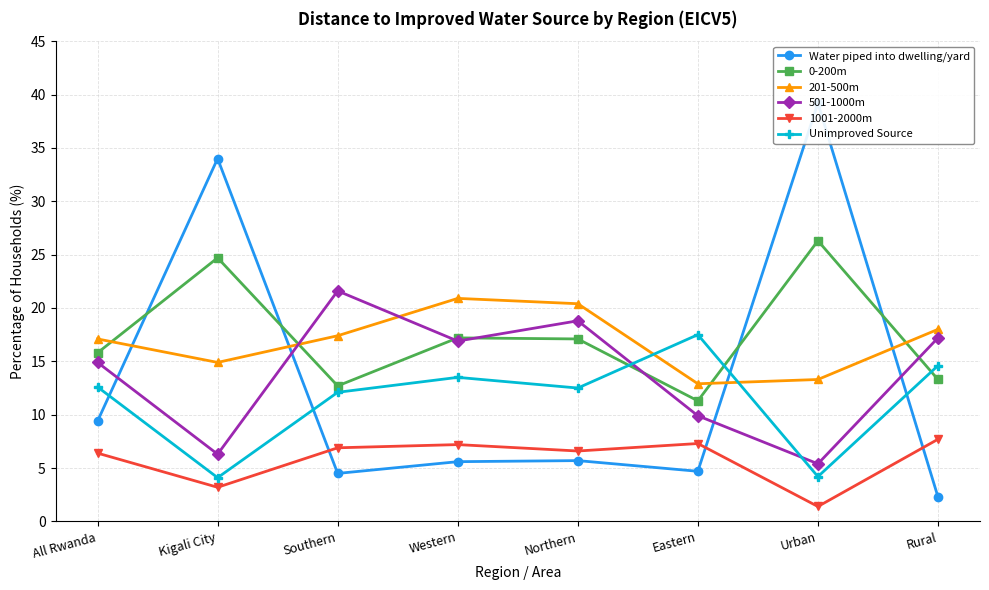

Where does the 201-500m series first go above 17?

All Rwanda